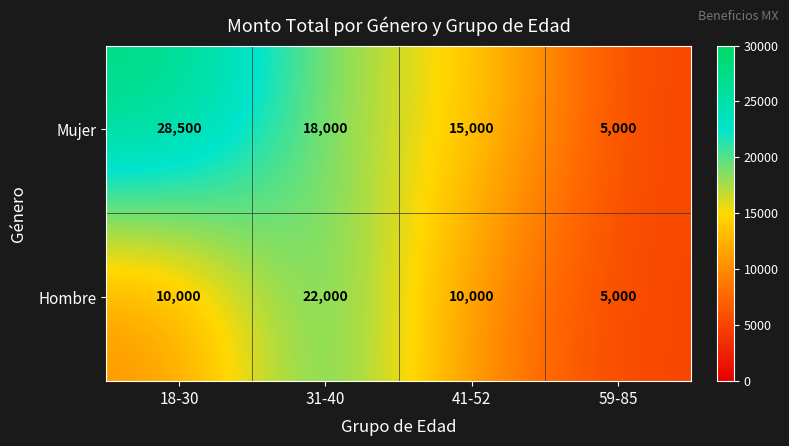

What is the maximum value shown in the chart?

28500